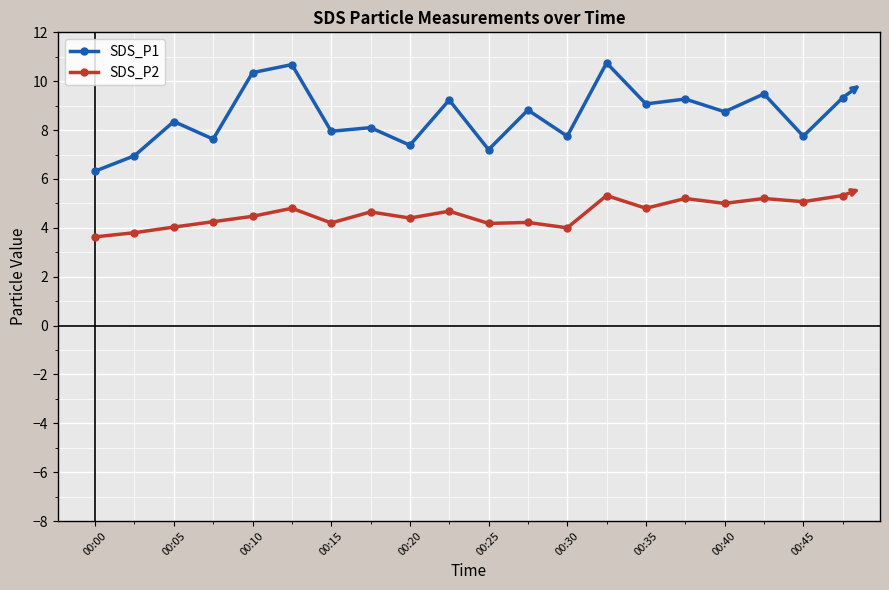

What is the value of the SDS_P2 point at the 8th from the left?

4.7